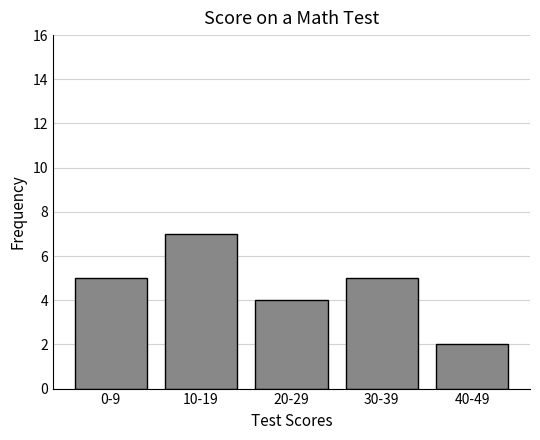

Reading left to right, transcribe all the data shown in this chart.

5	7	4	5	2